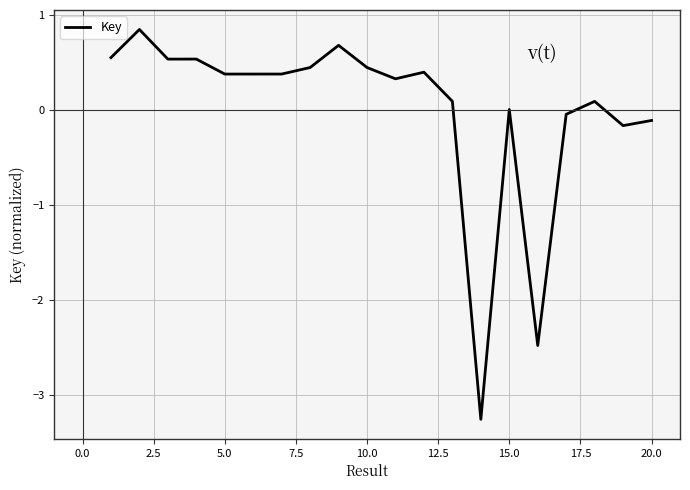

Does the chart display data point markers on the line(s)?

No